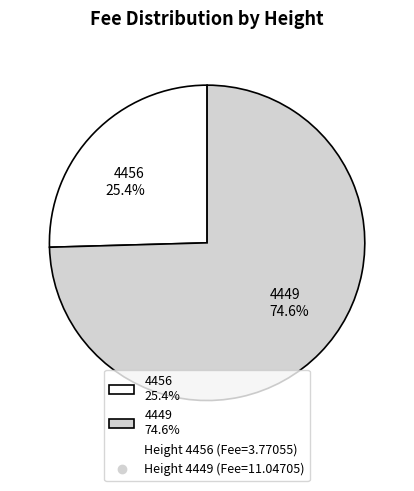

Is it true that 4456 is 25% of the pie?

True